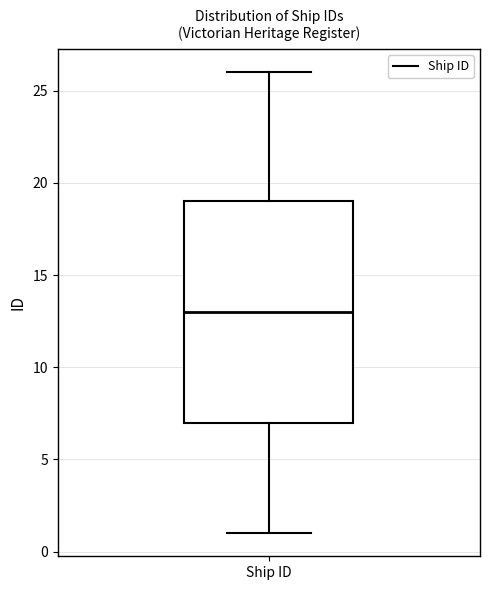

Transcribe this box plot: give where the median line is, the range the box spans, and where the two whiskers end, as read against the y-axis. The values are not printed on the chart, so give them approximately, as read against the axis.

median 13, box 7 to 19, whiskers 1 to 26